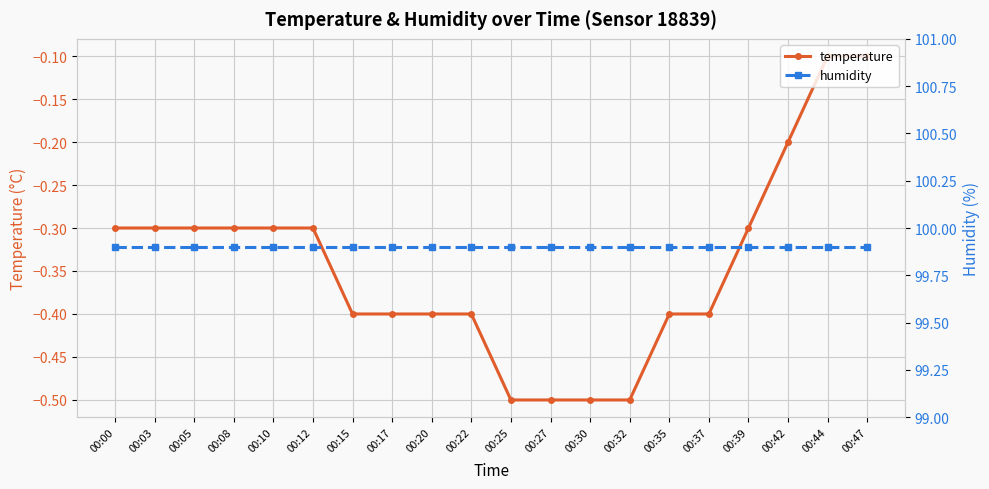

How many categories are shown in the chart?

20